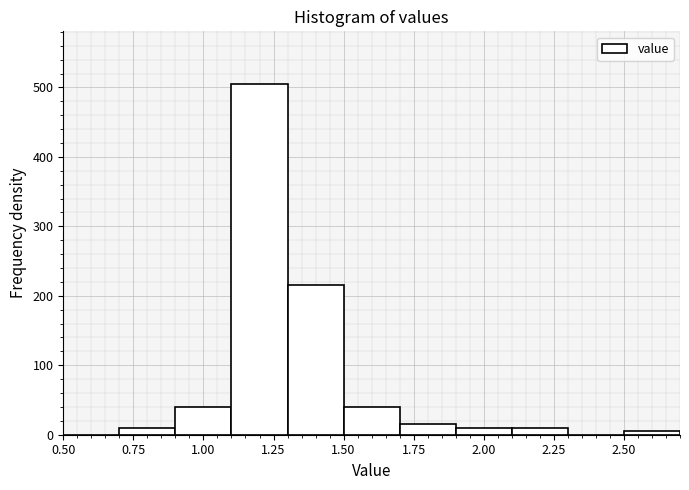

What is the height of the bar covering 1.9 to 2.1 on the x-axis? The values are not printed on the chart, so give them approximately, as read against the axis.

10